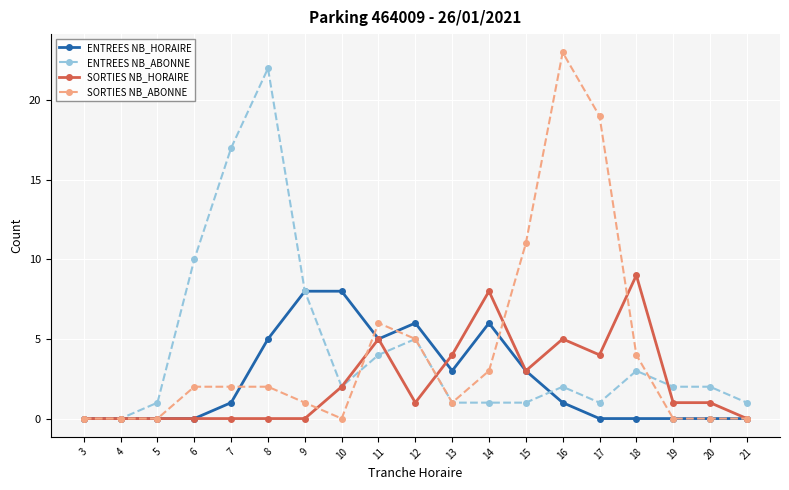

Count the number of categories in the chart.

19